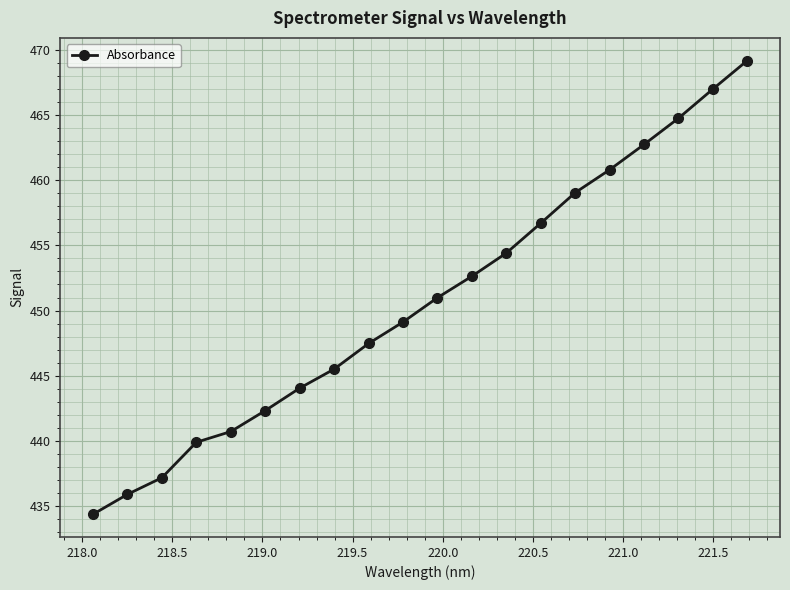

How many data points are less than 450?

10